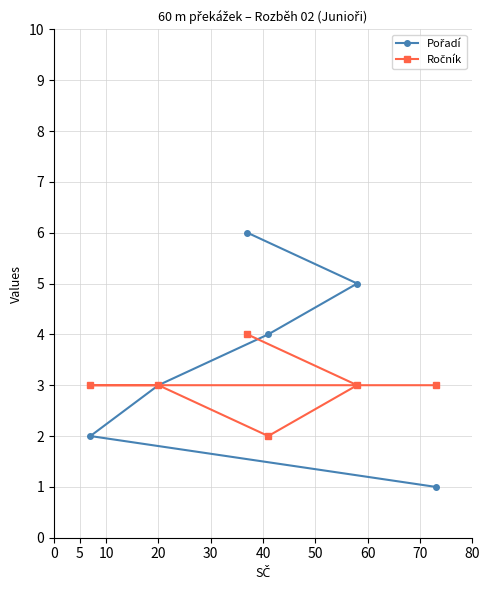

What is the greatest value displayed?

6